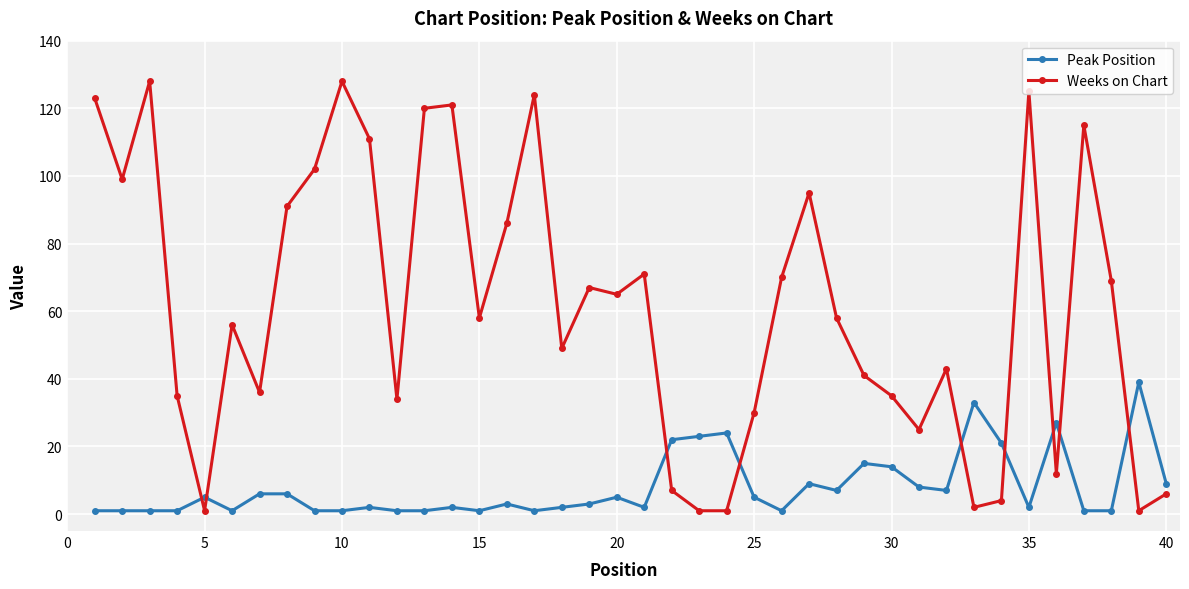

Which series has the largest total across all categories?

Weeks on Chart